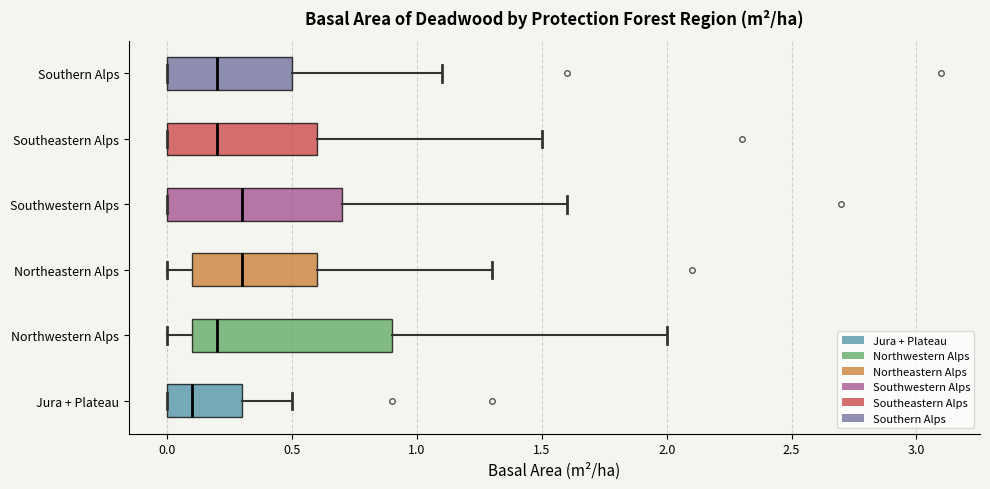

Which box's median line is the furthest to the left?

Jura + Plateau